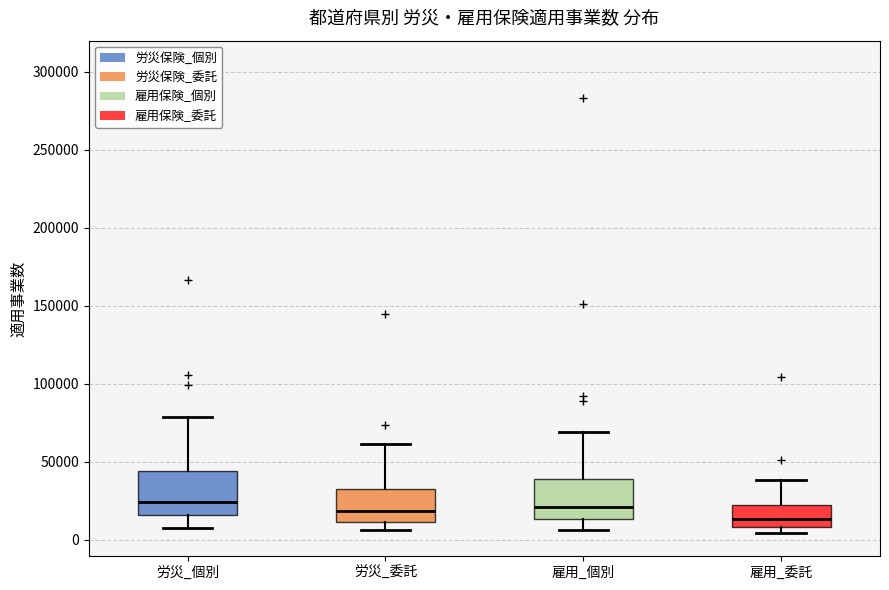

Where does the lower whisker of the box for 労災_個別 end on the y-axis? The values are not printed on the chart, so give them approximately, as read against the axis.

10000